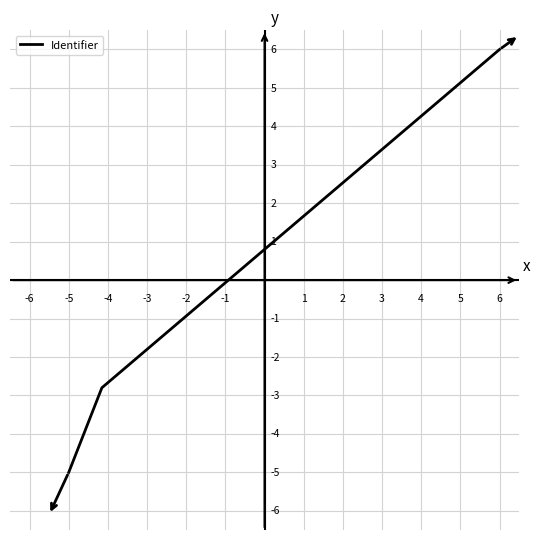

What is the smallest value displayed?

-5.0